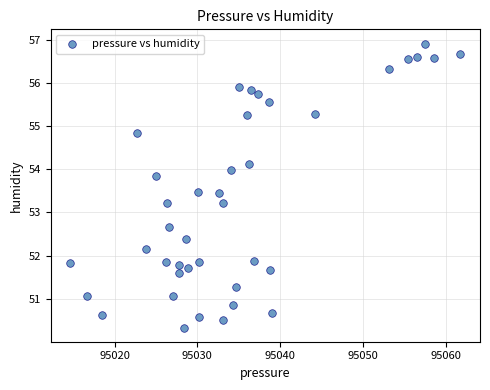

What is the range of Y values (max minus min)?

6.6